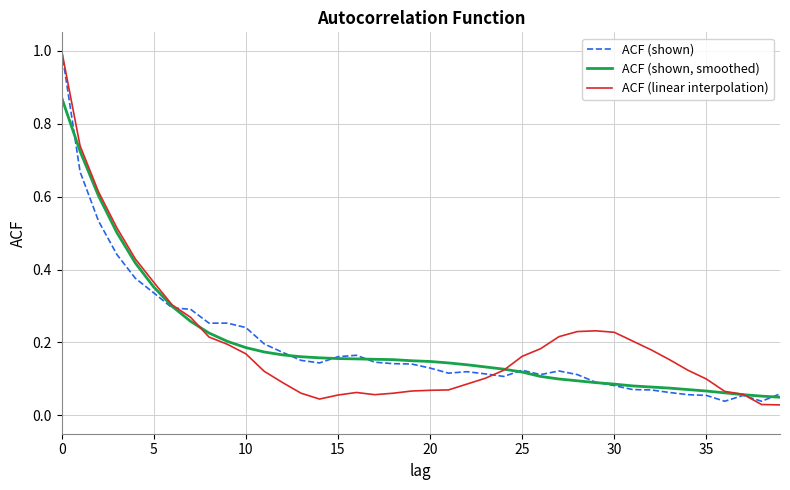

Which series has the widest spread of values?

ACF (linear interpolation)